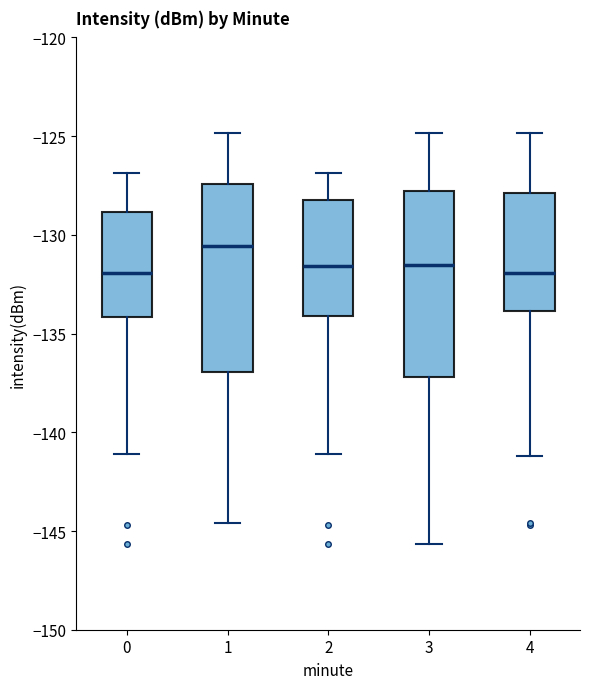

Where is the lower edge of the box at x = 2 on the y-axis? The values are not printed on the chart, so give them approximately, as read against the axis.

-134.0